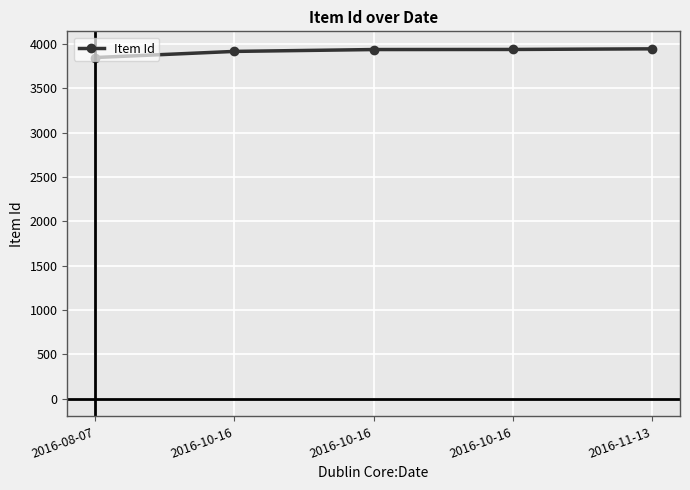

Reading left to right, extract all data points from this chart.

2016-08-07=3845	2016-10-16=3914	2016-10-16=3935	2016-10-16=3936	2016-11-13=3943